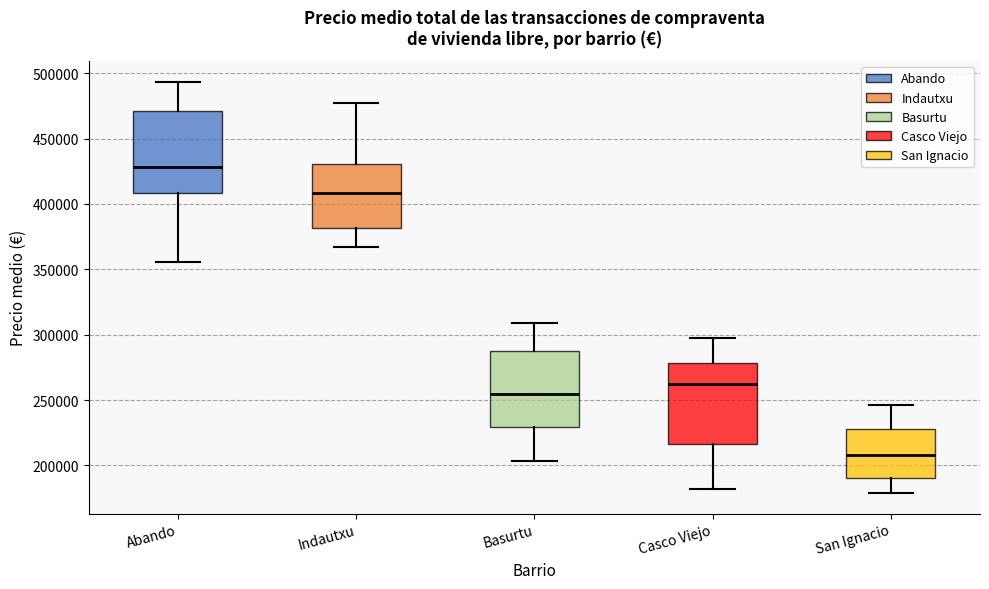

Which box's median line is the highest?

Abando